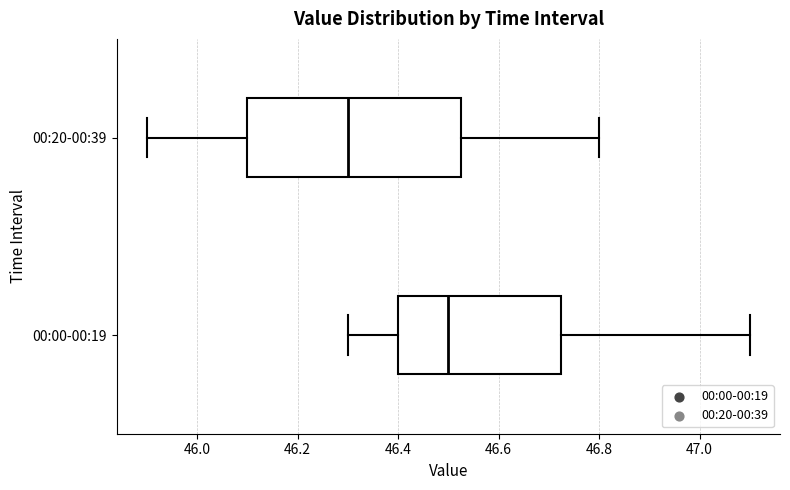

Where is the right edge of the box for 00:20-00:39 on the x-axis? The values are not printed on the chart, so give them approximately, as read against the axis.

46.52